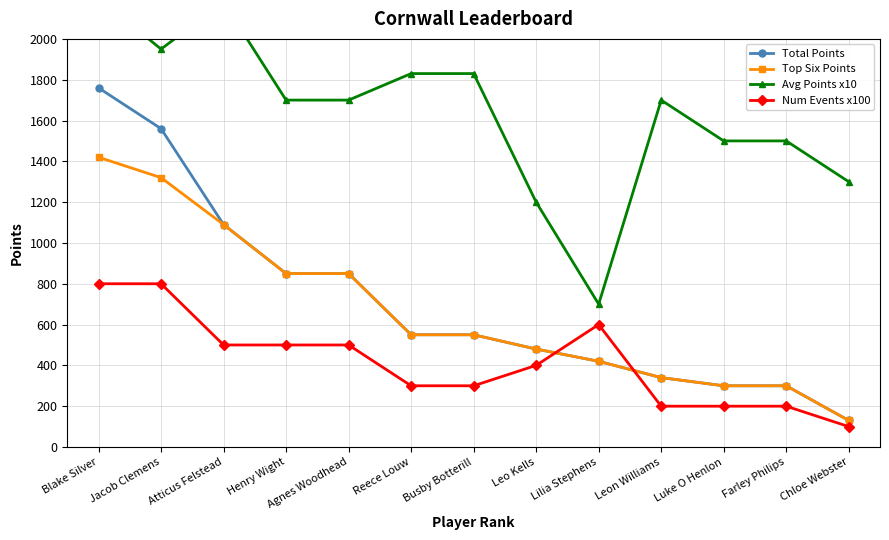

Between Atticus Felstead and Farley Philips, which series saw the biggest shift?

Total Points